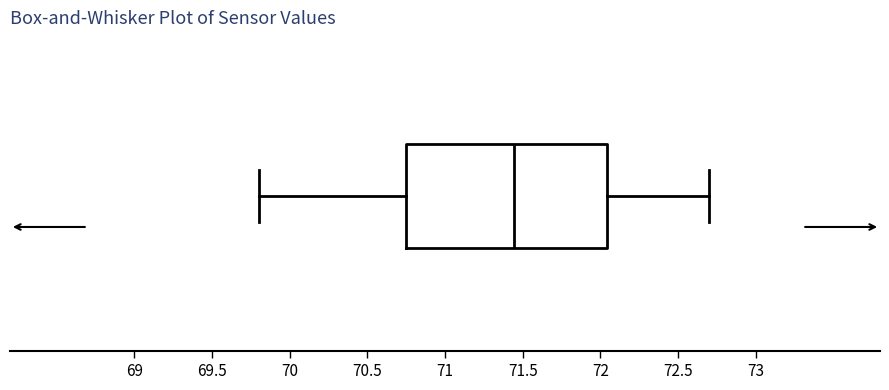

Read this box plot against the x-axis: the position of the median line, the range covered by the box, and the ends of both whiskers. The values are not printed on the chart, so give them approximately, as read against the axis.

median 71.45, box 70.75 to 72.05, whiskers 69.80 to 72.70